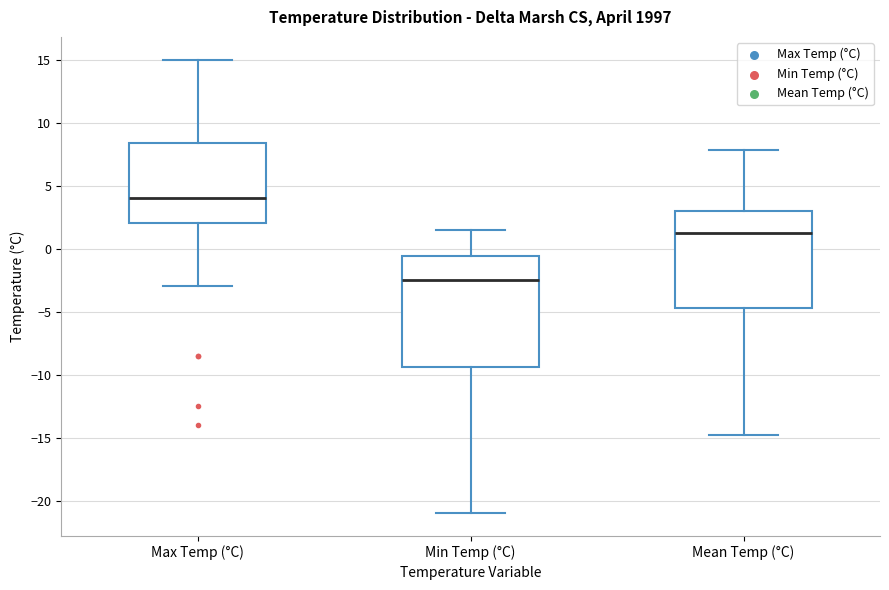

Which box is the tallest, from its lower edge to its upper edge?

Min Temp (°C)